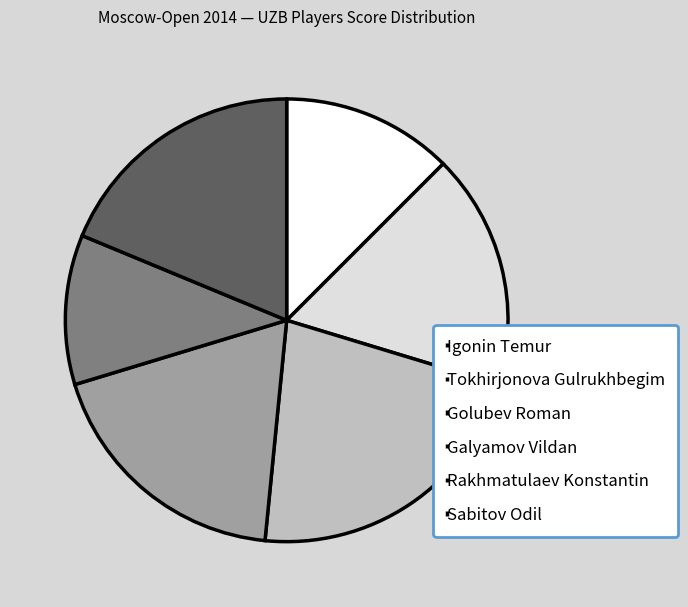

Count the number of slices in the pie.

6